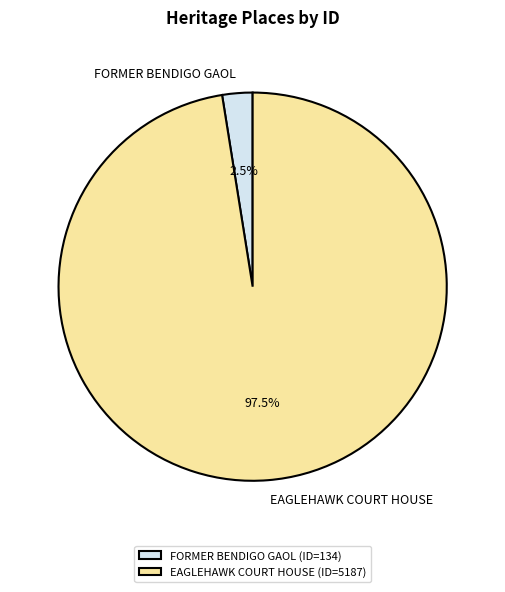

Rank the categories by value from lowest to highest.

FORMER BENDIGO GAOL, EAGLEHAWK COURT HOUSE